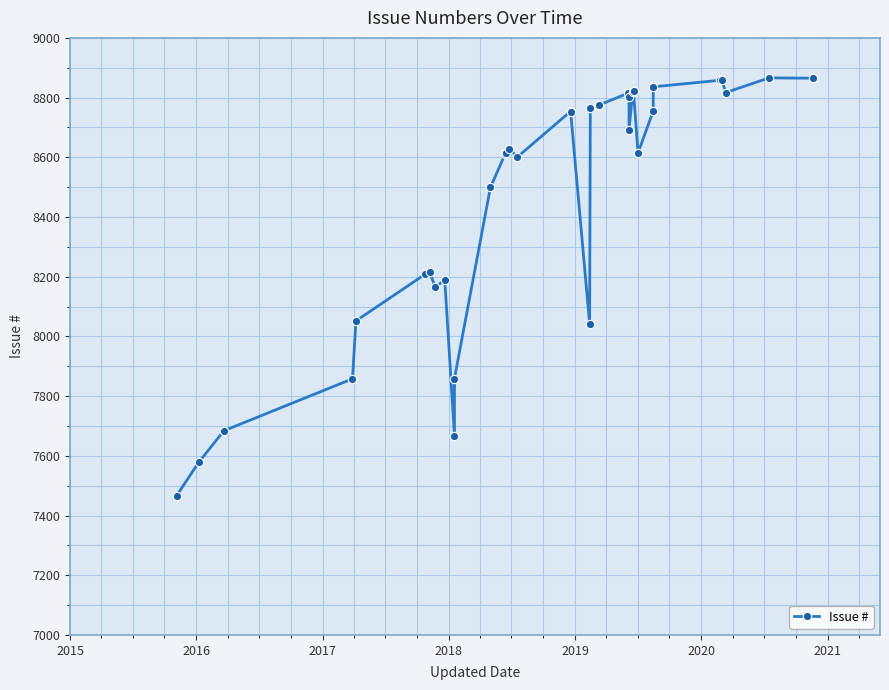

True or false: there are more than 0 points higher than both neighbors.

True